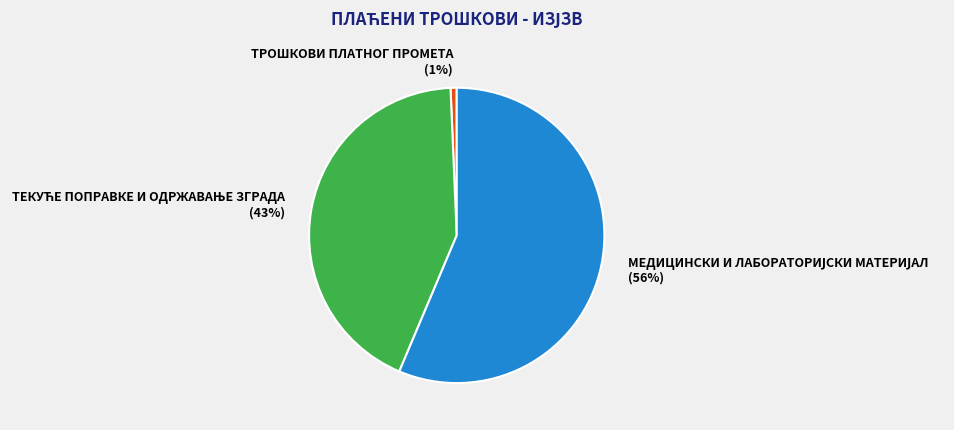

To the nearest percent, what portion does ТРОШКОВИ ПЛАТНОГ ПРОМЕТА represent?

1%